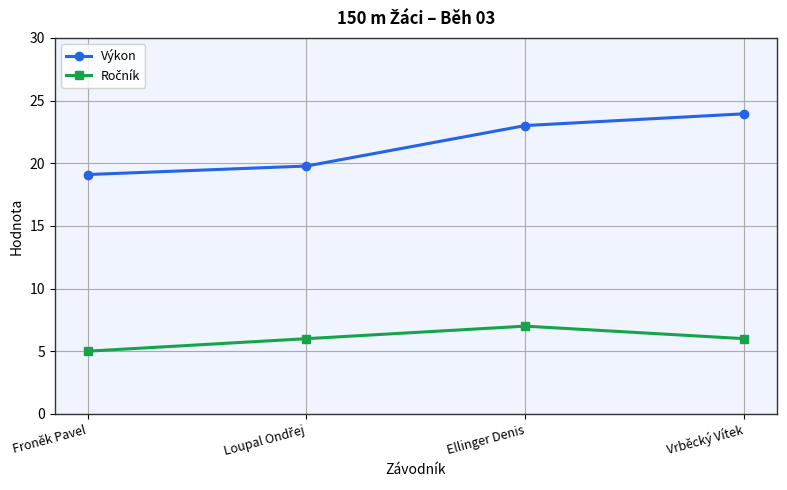

What is the minimum value shown in the chart?

5.0